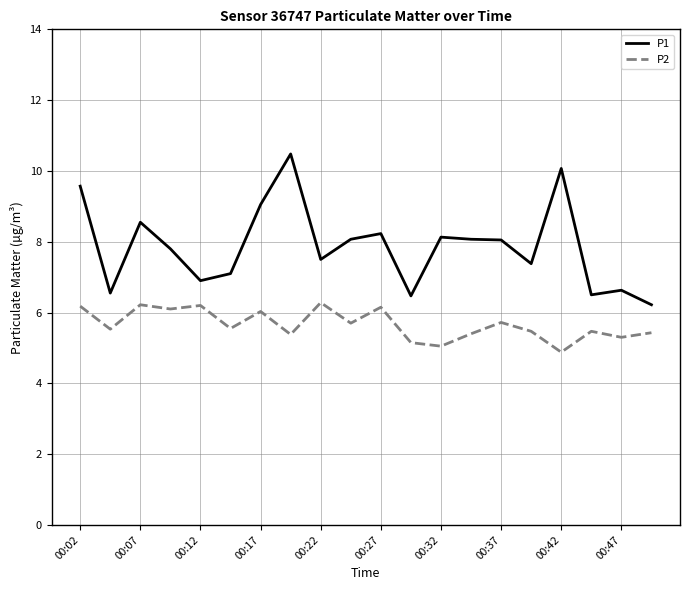

Which series has the widest spread of values?

P1